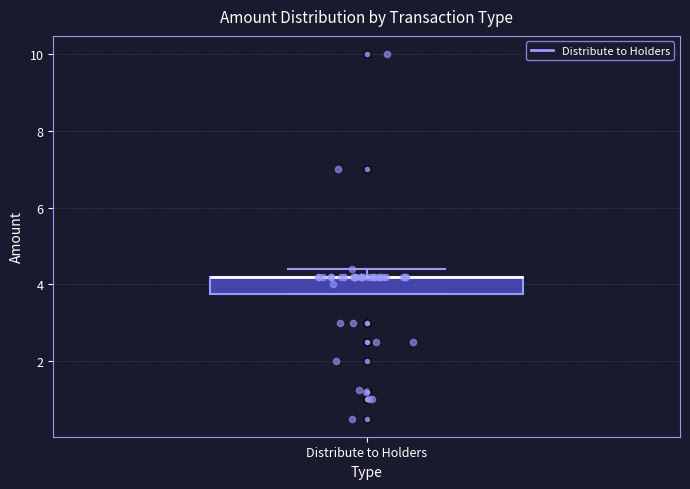

Read this box plot against the y-axis: the position of the median line, the range covered by the box, and the ends of both whiskers. The values are not printed on the chart, so give them approximately, as read against the axis.

median 4.2 (drawn on the box's upper edge), box 3.8 to 4.2, whiskers 3.8 to 4.4